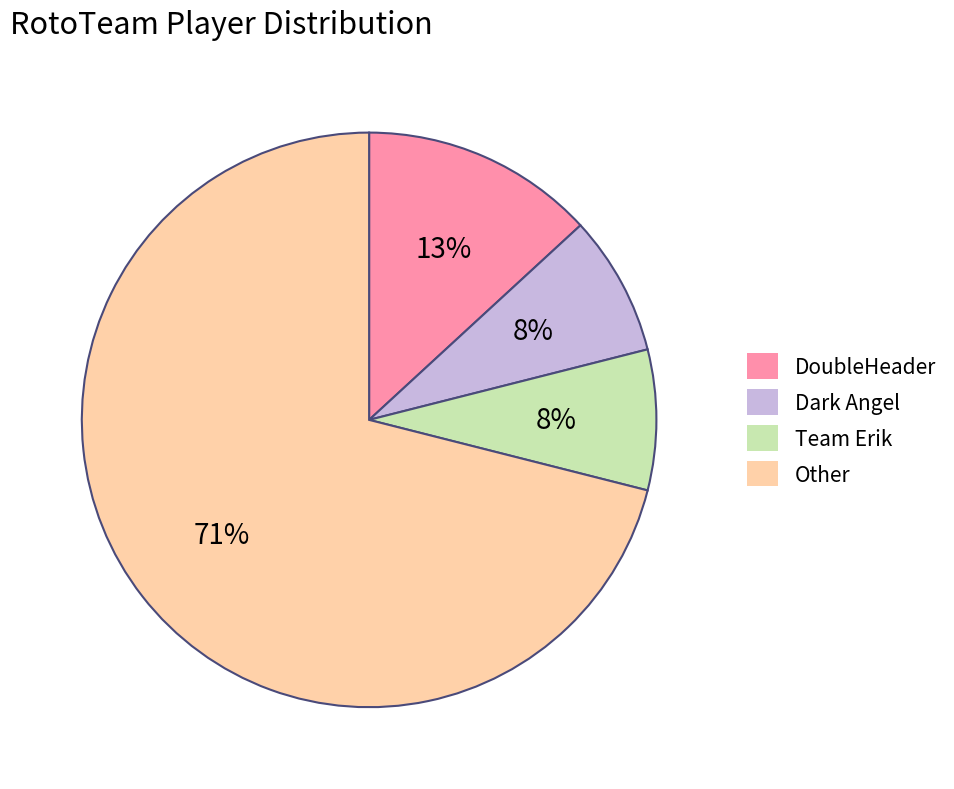

Is there any slice that represents more than half of the pie?

Yes